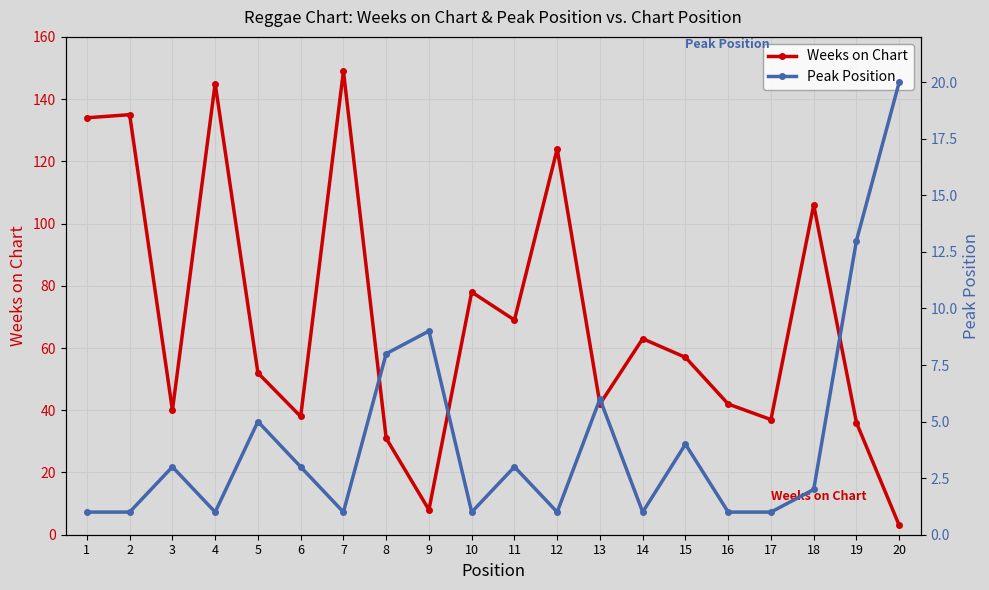

True or false: Peak Position and Weeks on Chart cross at least once.

True